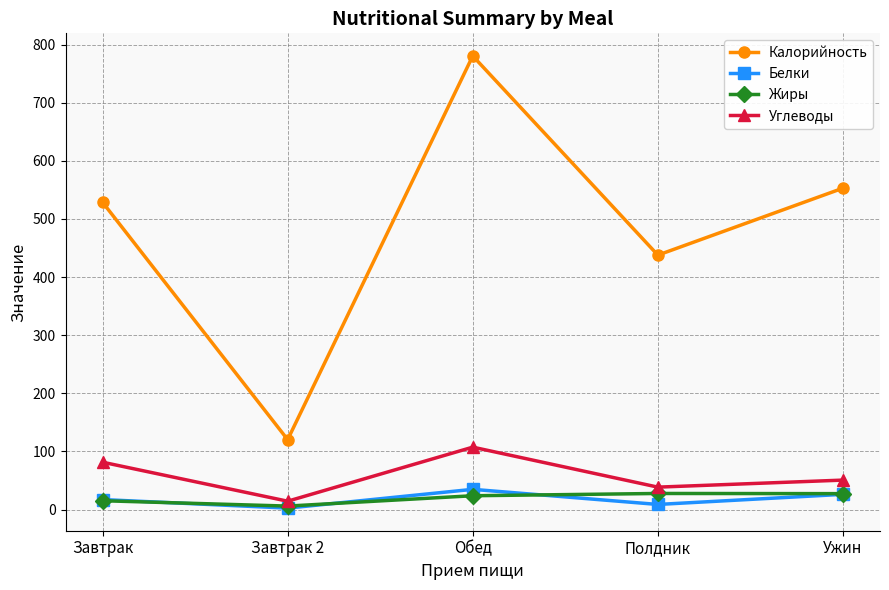

True or false: Калорийность has a value of 383.3 at Обед.

False